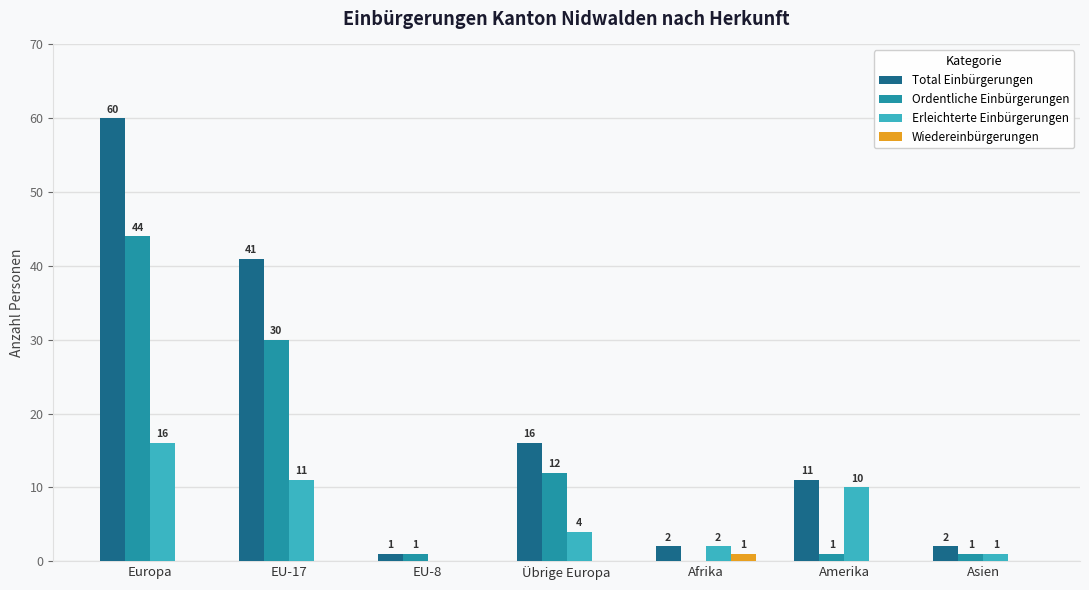

Reading right to left, what are all the values shown in this chart?

Total Einbürgerungen: 2	11	2	16	1	41	60
Ordentliche Einbürgerungen: 1	1	0	12	1	30	44
Erleichterte Einbürgerungen: 1	10	2	4	0	11	16
Wiedereinbürgerungen: 0	0	1	0	0	0	0